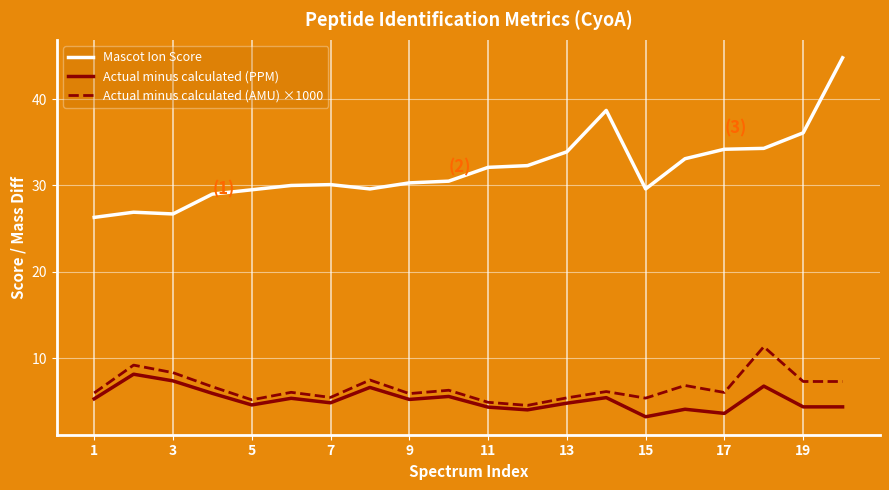

Does the chart have visible grid lines?

Yes